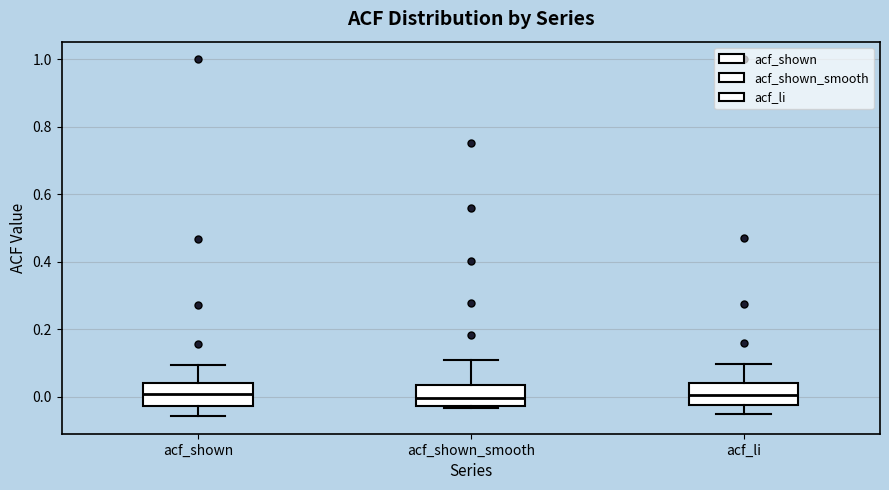

Reading left to right, transcribe this box plot: for each box, give where its median line is, the range the box spans, and where its two whiskers end, as read against the y-axis. The values are not printed on the chart, so give them approximately, as read against the axis.

acf_shown: median 0.00, box -0.02 to 0.04, whiskers -0.06 to 0.10
acf_shown_smooth: median 0.00, box -0.02 to 0.04, whiskers -0.04 to 0.10
acf_li: median 0.00, box -0.02 to 0.04, whiskers -0.04 to 0.10